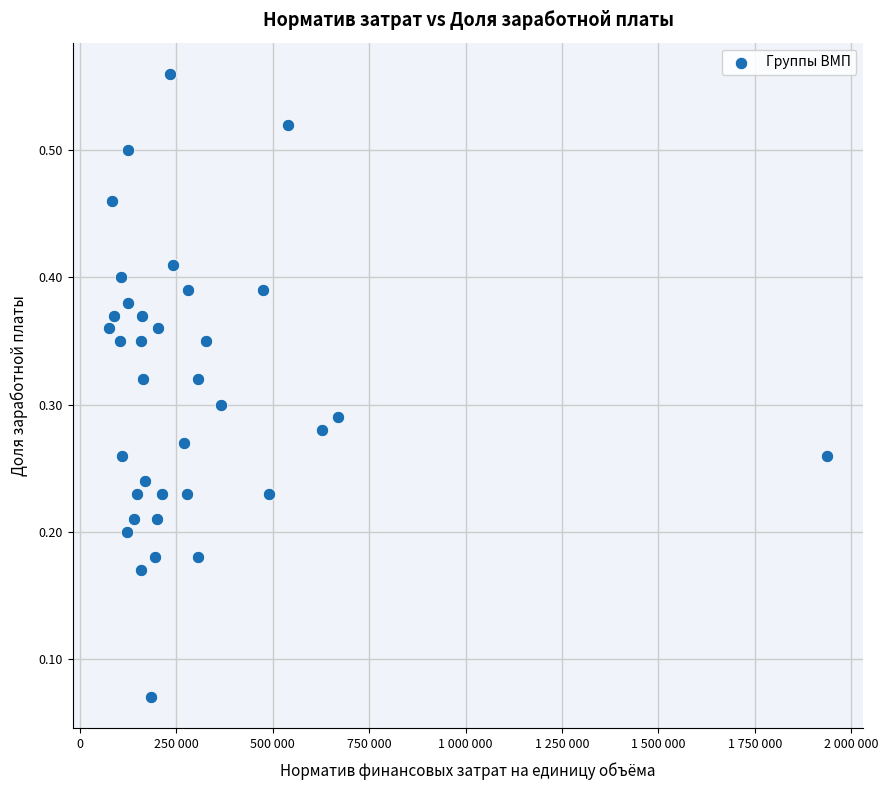

What is the range of X values (max minus min)?

1862676.0